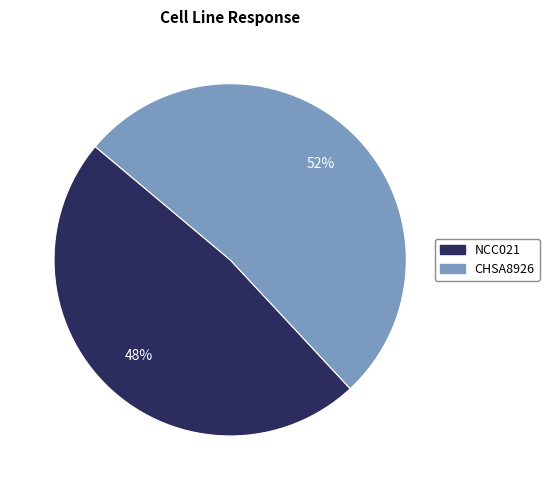

Combined, do CHSA8926 and NCC021 account for over 50%?

Yes